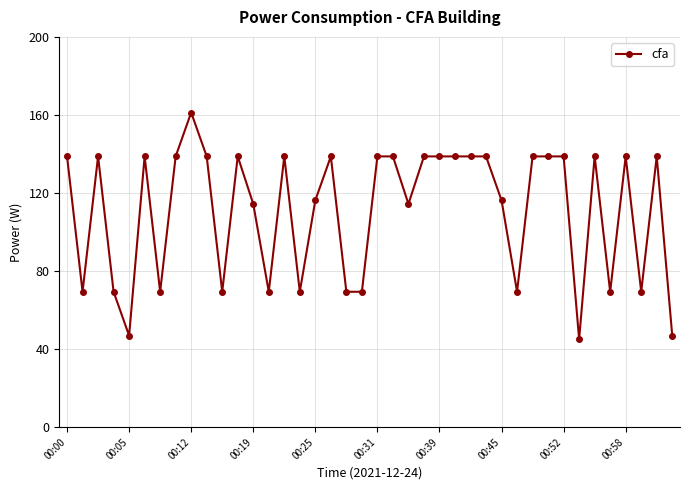

What is the smallest value displayed?

45.0